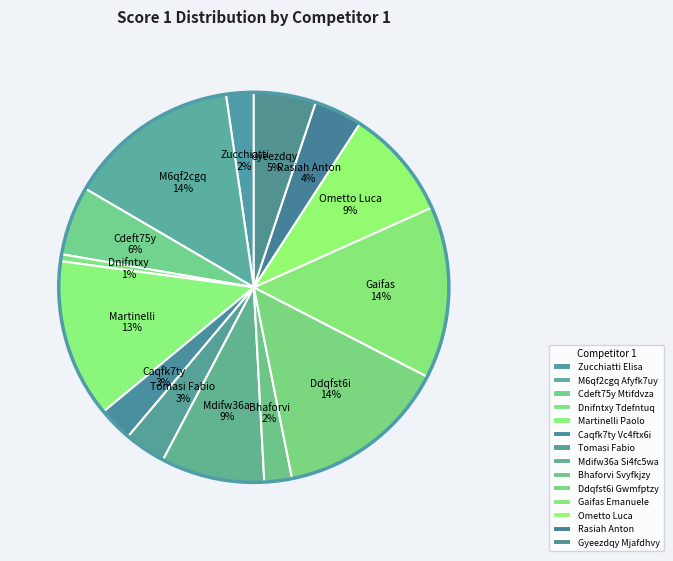

How many slices are in this pie chart?

14